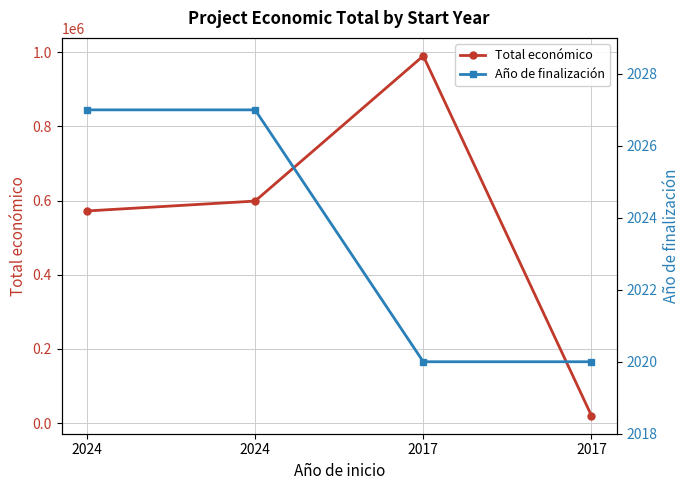

True or false: Año de finalización and Total económico cross at least once.

False